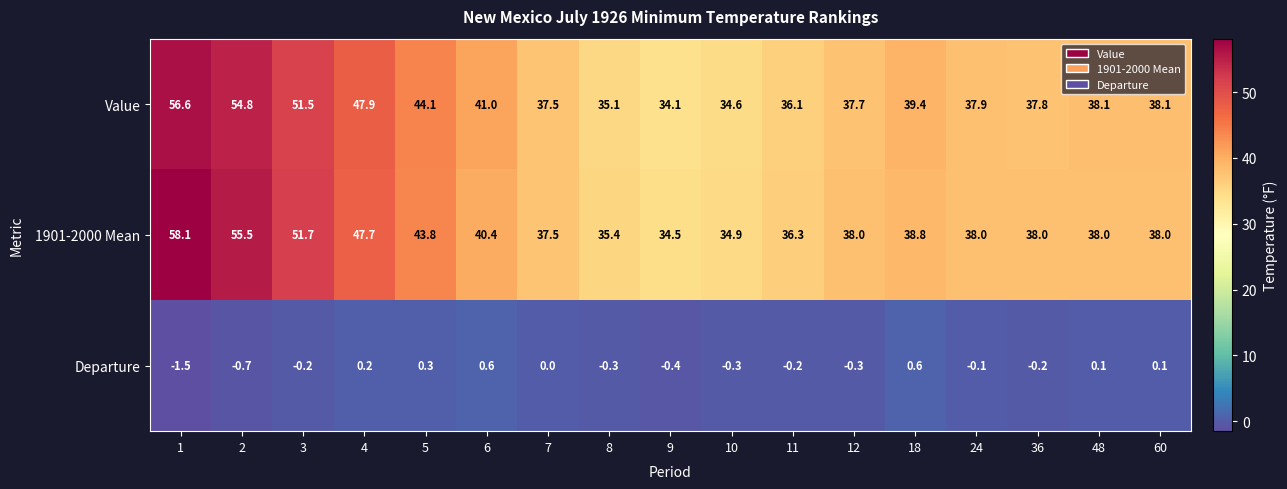

What is the total value across all series at 9?

68.2